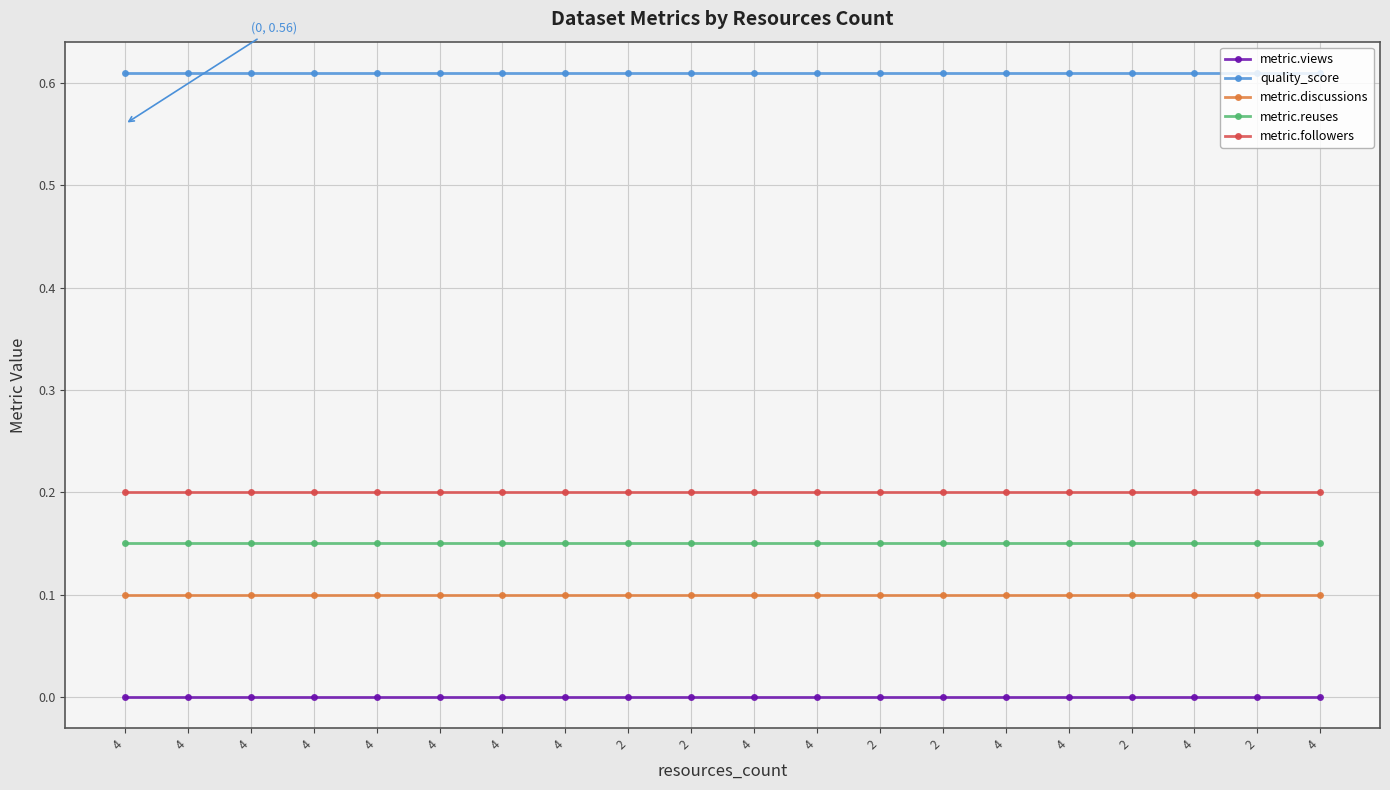

Reading left to right, extract all data points from this chart.

metric.views: 0.0	0.0	0.0	0.0	0.0	0.0	0.0	0.0	0.0	0.0	0.0	0.0	0.0	0.0	0.0	0.0	0.0	0.0	0.0	0.0
quality_score: 0.6	0.6	0.6	0.6	0.6	0.6	0.6	0.6	0.6	0.6	0.6	0.6	0.6	0.6	0.6	0.6	0.6	0.6	0.6	0.6
metric.discussions: 0.1	0.1	0.1	0.1	0.1	0.1	0.1	0.1	0.1	0.1	0.1	0.1	0.1	0.1	0.1	0.1	0.1	0.1	0.1	0.1
metric.reuses: 0.2	0.2	0.2	0.2	0.2	0.2	0.2	0.2	0.2	0.2	0.2	0.2	0.2	0.2	0.2	0.2	0.2	0.2	0.2	0.2
metric.followers: 0.2	0.2	0.2	0.2	0.2	0.2	0.2	0.2	0.2	0.2	0.2	0.2	0.2	0.2	0.2	0.2	0.2	0.2	0.2	0.2